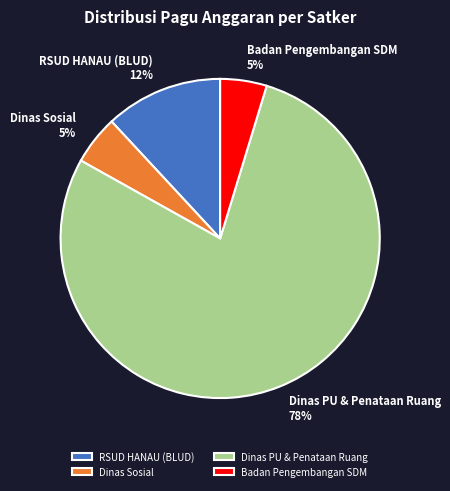

Which category has the biggest portion of the pie?

Dinas PU & Penataan Ruang